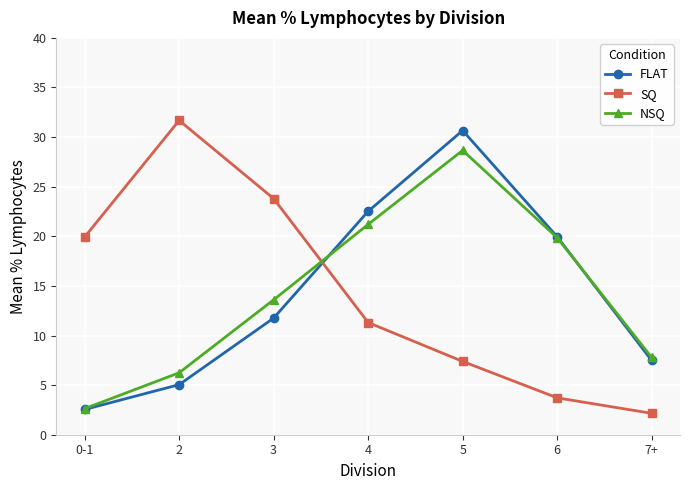

Where is the first local maximum for SQ?

2